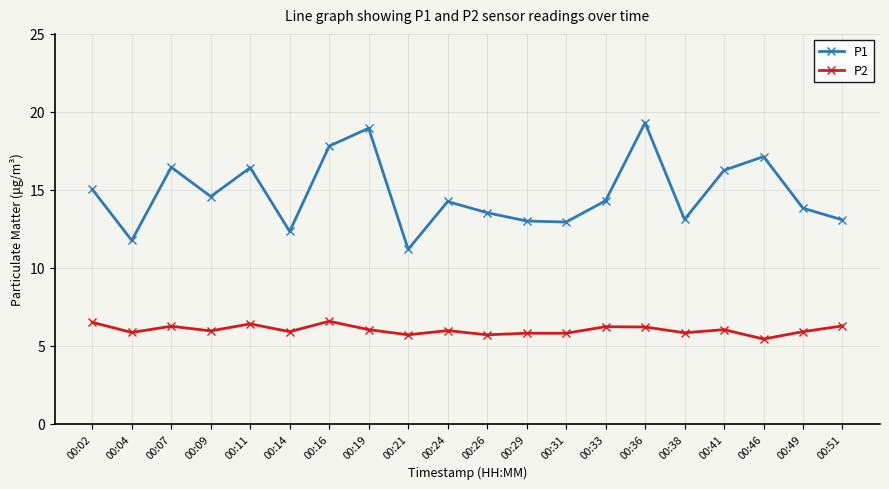

What is the maximum value shown in the chart?

19.3